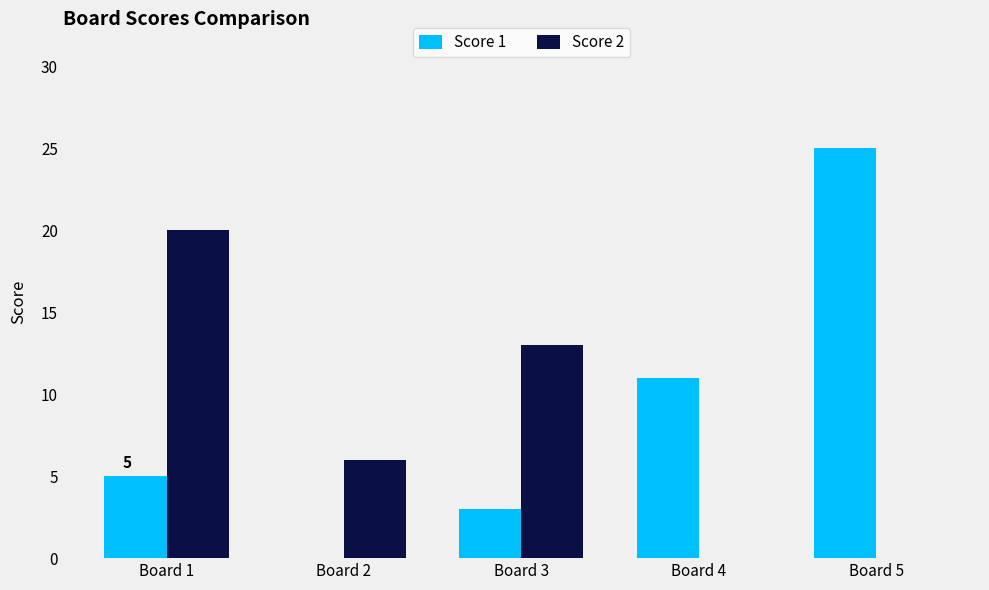

Which series has the largest range (max minus min)?

Score 1